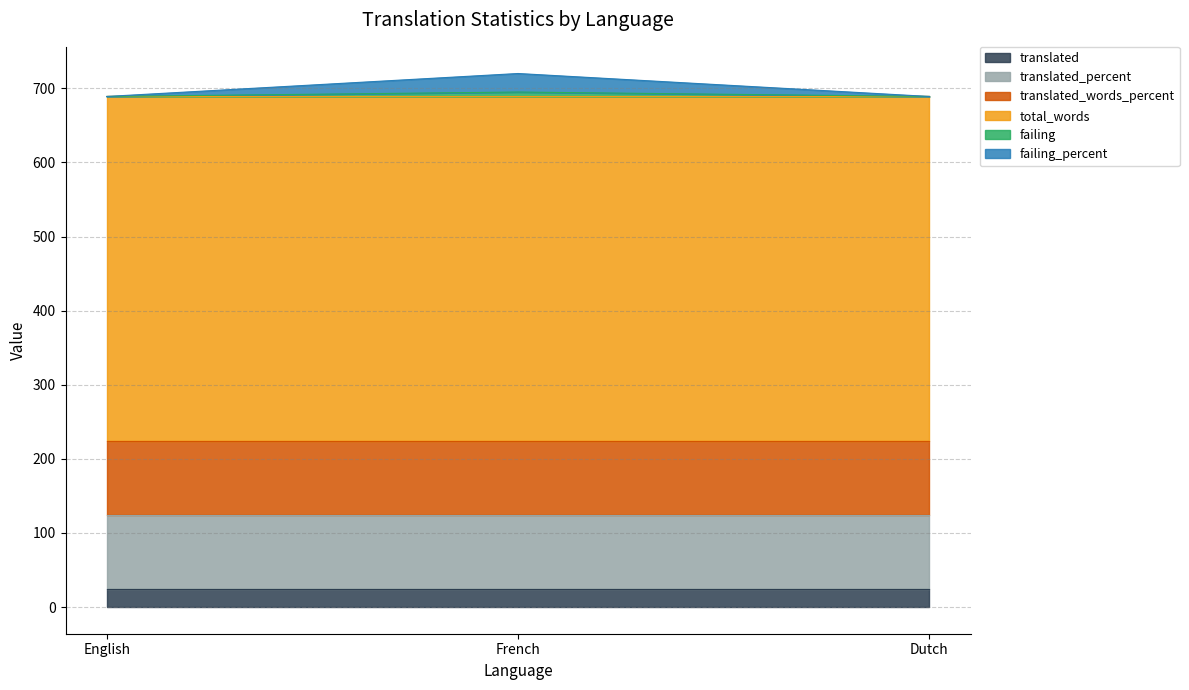

What is the greatest value displayed?

465